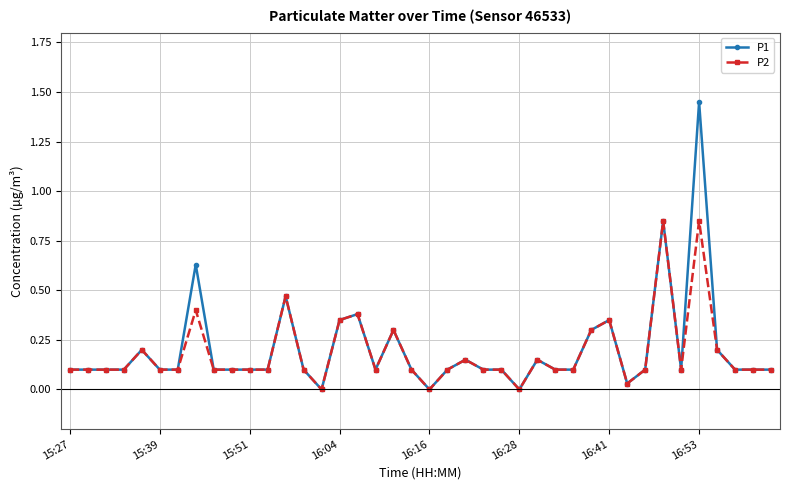

What are all the series names shown in the legend?

P1, P2